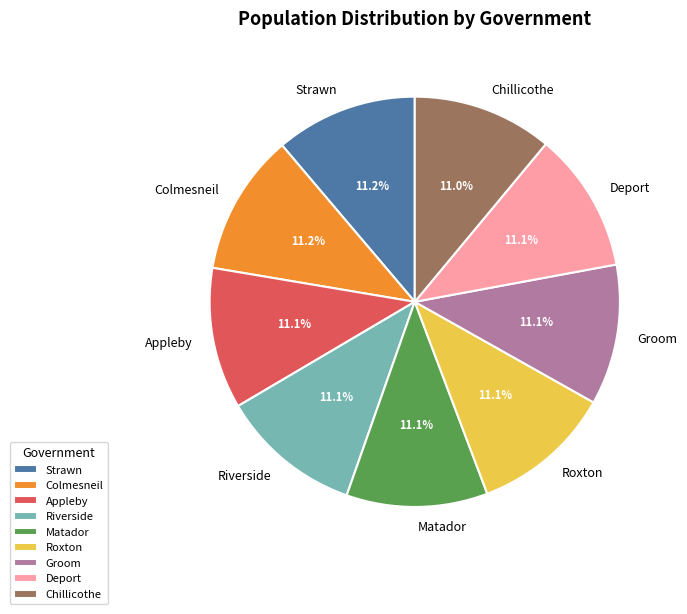

Does Matador represent more than half of the total?

No